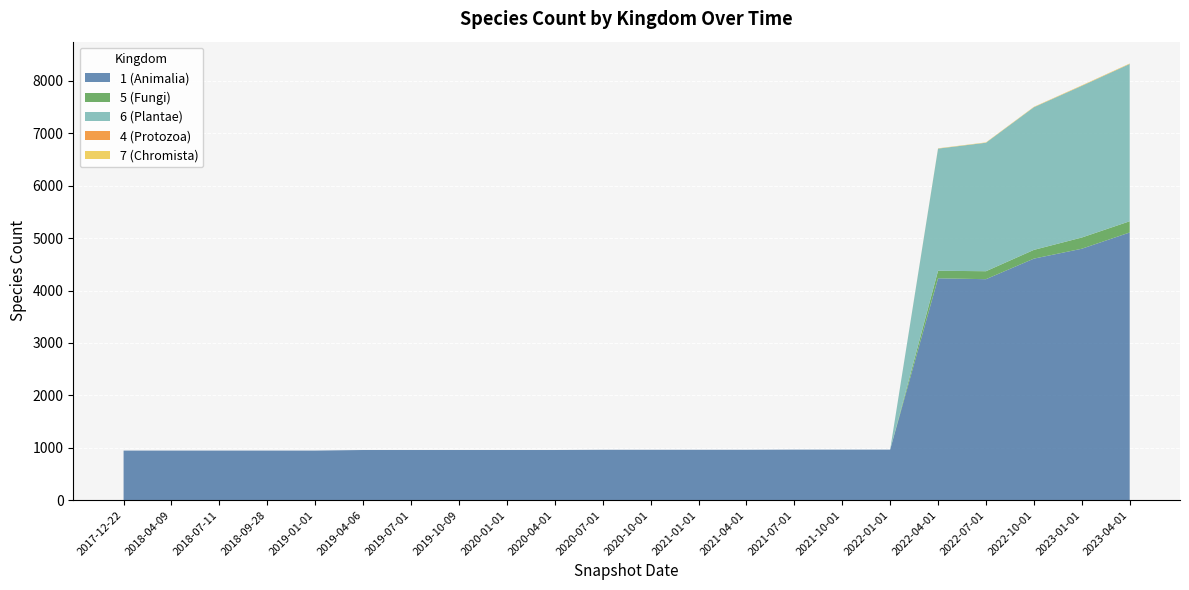

Reading left to right, extract all data points from this chart.

1 (Animalia): 946	946	946	946	946	957	957	957	957	957	961	961	961	961	964	964	964	4233	4216	4608	4797	5107
5 (Fungi): 0	0	0	0	0	0	0	0	0	0	0	0	0	0	0	0	0	144	152	167	214	214
6 (Plantae): 0	0	0	0	0	0	0	0	0	0	0	0	0	0	0	0	0	2330	2451	2721	2893	3000
4 (Protozoa): 0	0	0	0	0	0	0	0	0	0	0	0	0	0	0	0	0	1	1	2	3	3
7 (Chromista): 0	0	0	0	0	0	0	0	0	0	0	0	0	0	0	0	0	5	6	6	7	7